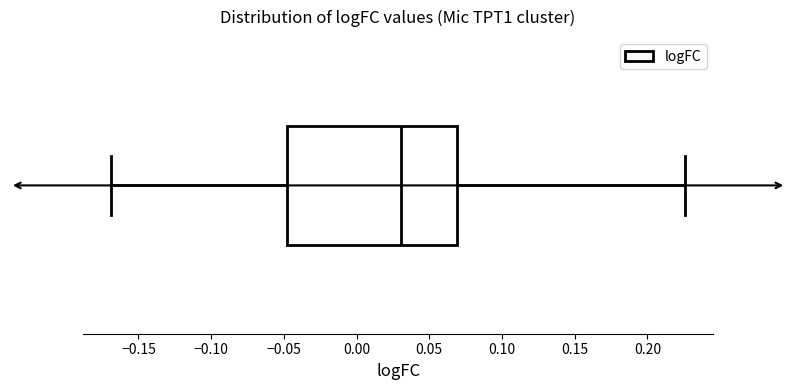

Read this box plot against the x-axis: the position of the median line, the range covered by the box, and the ends of both whiskers. The values are not printed on the chart, so give them approximately, as read against the axis.

median 0.030, box -0.050 to 0.070, whiskers -0.170 to 0.225